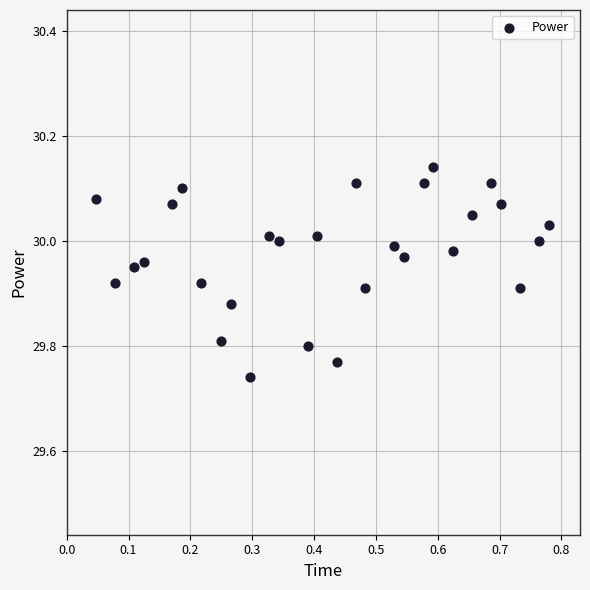

What is the range of Y values (max minus min)?

0.4